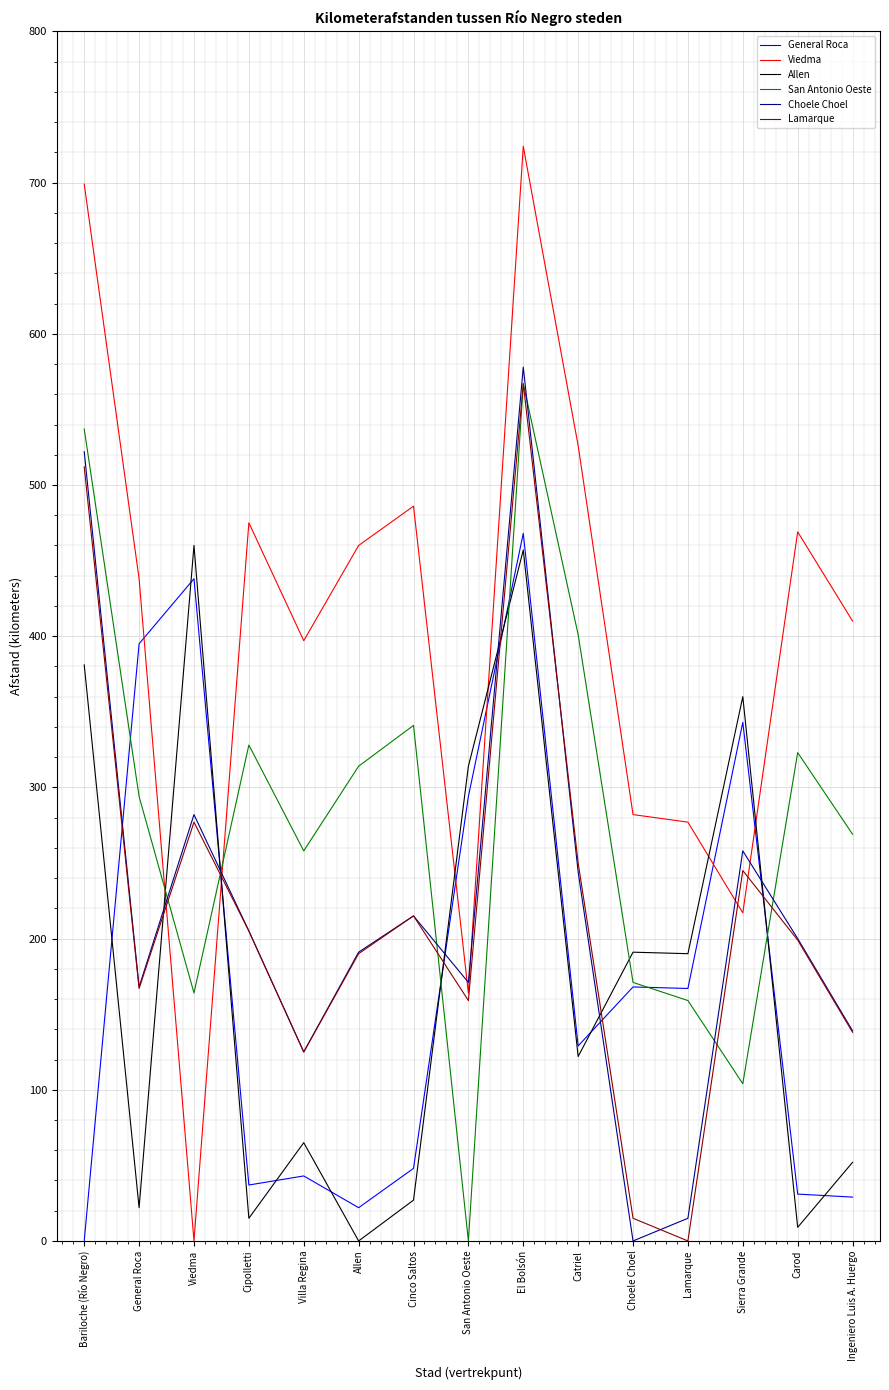

Which series has the largest total across all categories?

Viedma